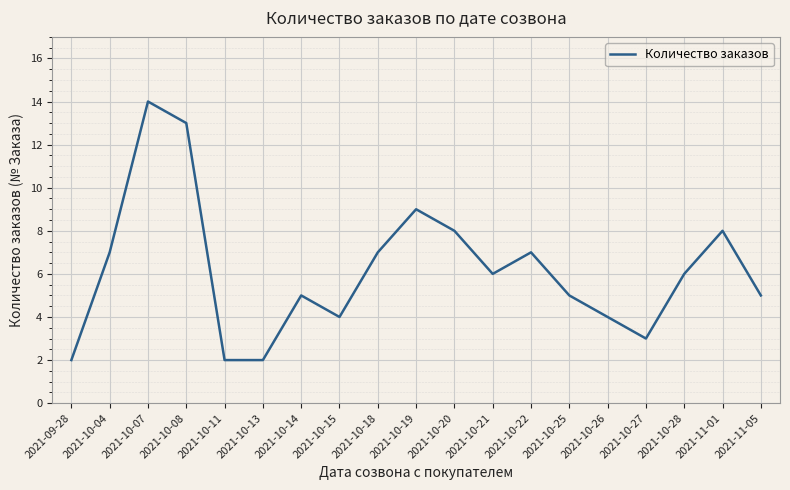

What position from the left is 2021-10-07?

3